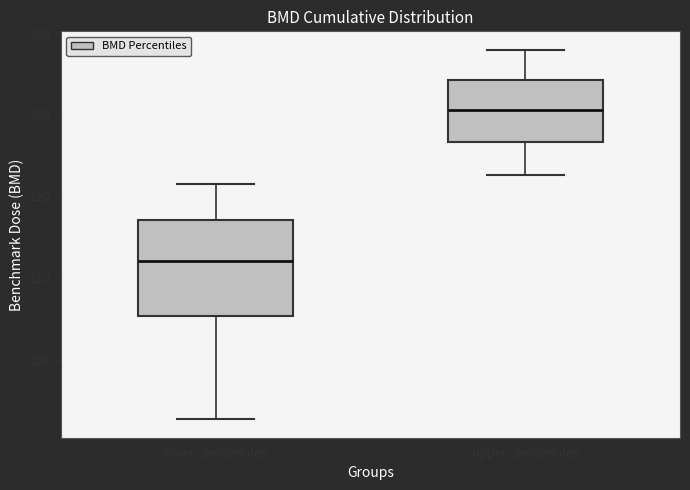

Reading left to right, transcribe this box plot: for each box, give where its median line is, the range the box spans, and where its two whiskers end, as read against the y-axis. The values are not printed on the chart, so give them approximately, as read against the axis.

lower_percentiles: median 112, box 105 to 117, whiskers 93 to 121
upper_percentiles: median 131, box 127 to 134, whiskers 123 to 138